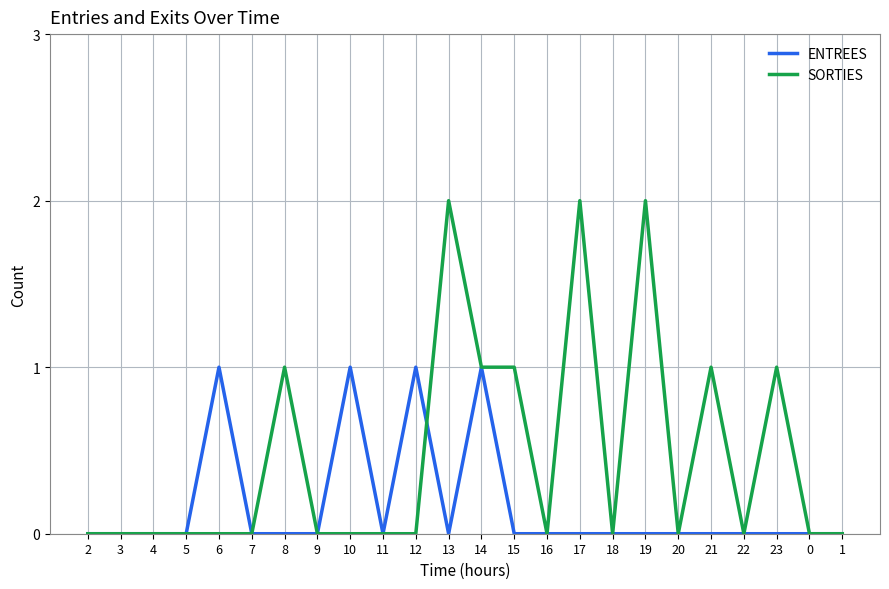

The SORTIES series shows 0 at 6. True or false?

True